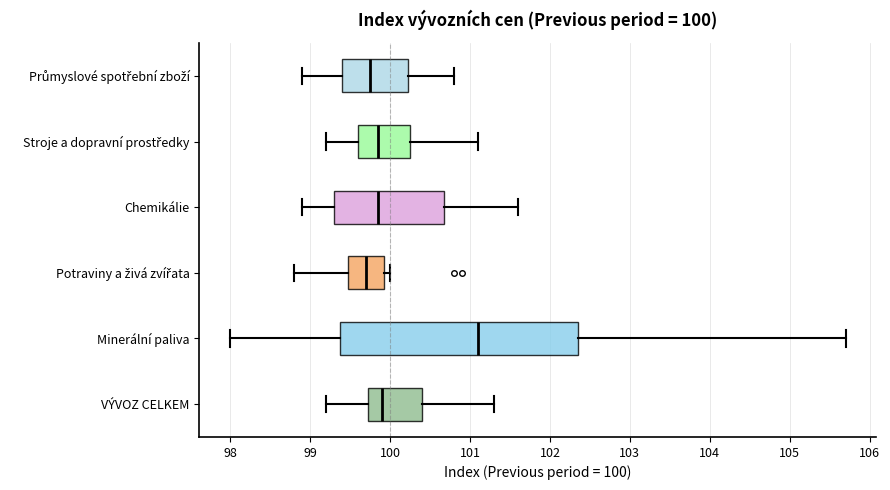

Which box is the widest, from its left edge to its right edge?

Minerální paliva